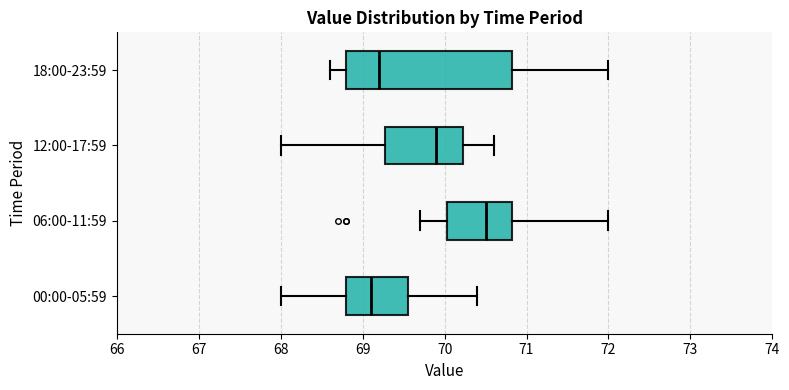

Which box is the widest, from its left edge to its right edge?

18:00-23:59